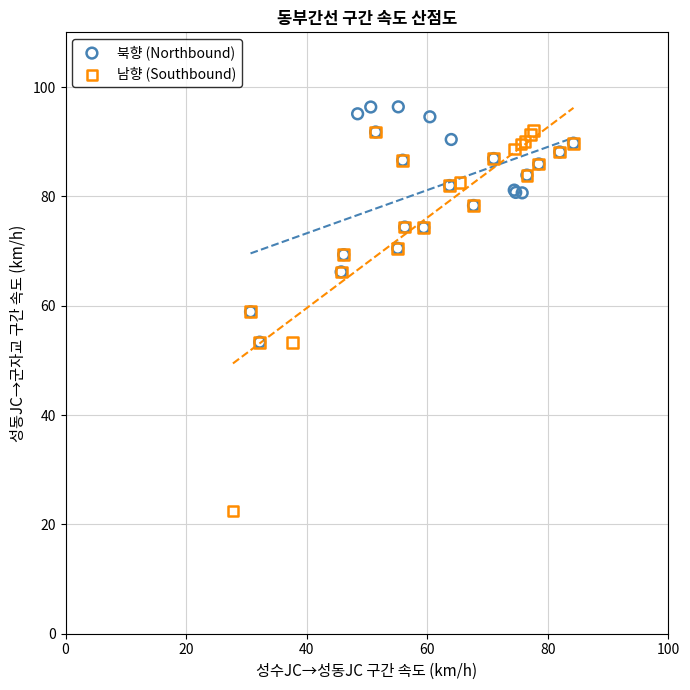

What are all the series names shown in the legend?

북향 (Northbound), 남향 (Southbound)